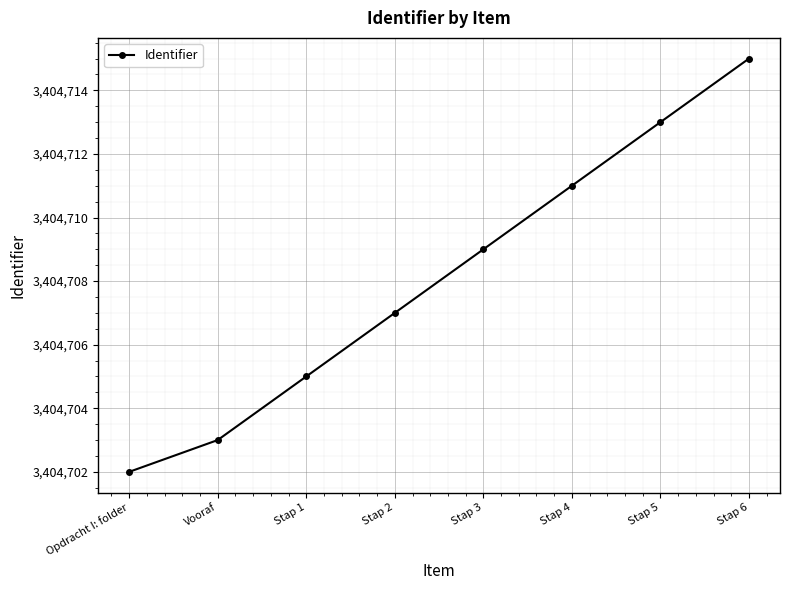

Rank the categories by value from lowest to highest.

Opdracht I: folder, Vooraf, Stap 1, Stap 2, Stap 3, Stap 4, Stap 5, Stap 6